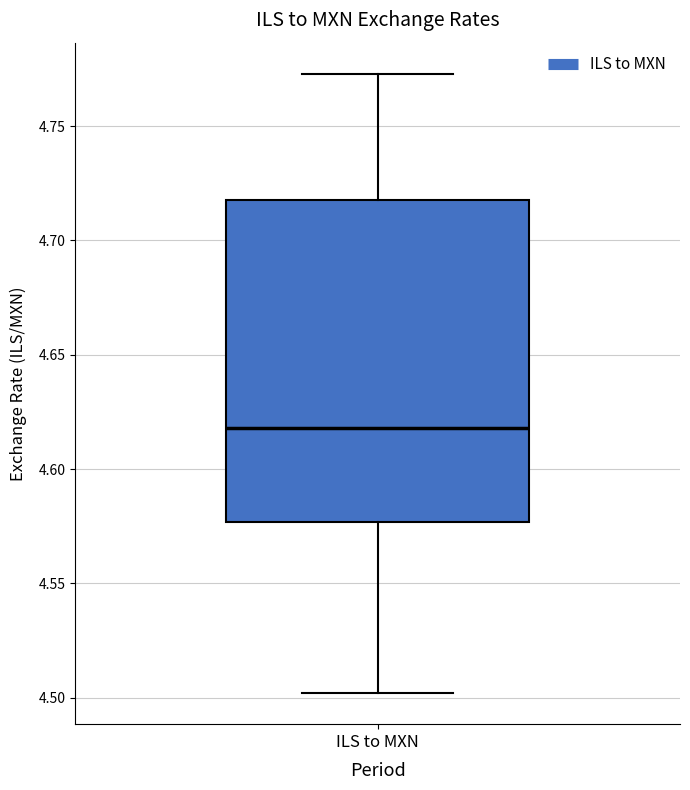

Where does the lower whisker of the box for ILS to MXN end on the y-axis? The values are not printed on the chart, so give them approximately, as read against the axis.

4.500